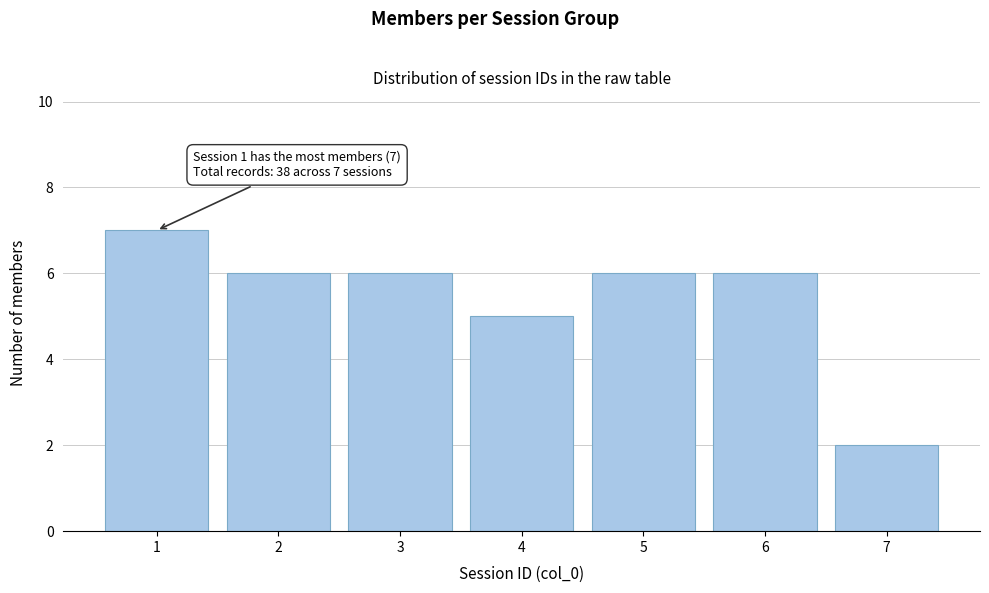

Reading right to left, list all the values displayed in this chart.

7=2	6=6	5=6	4=5	3=6	2=6	1=7